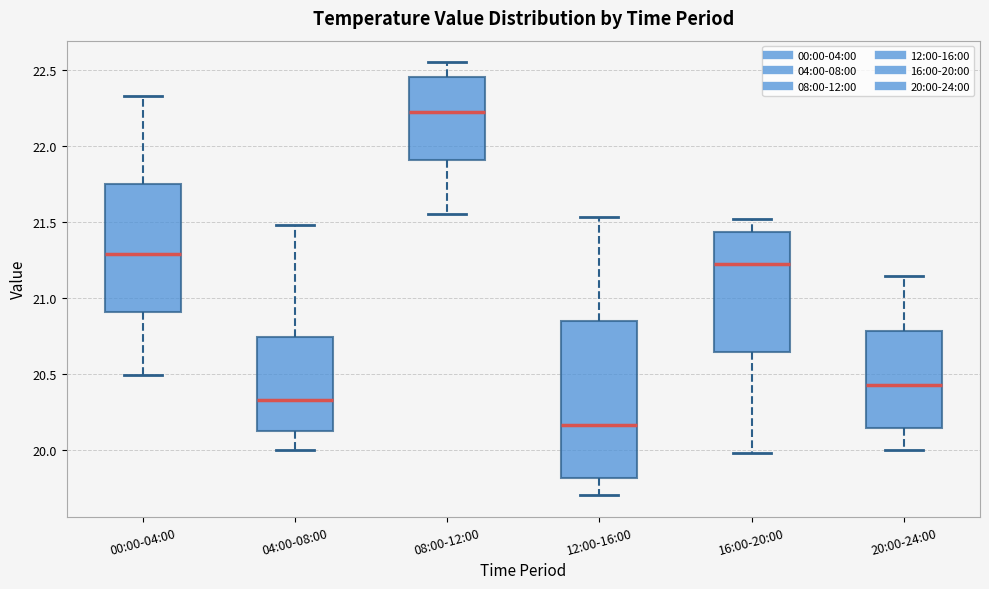

Which box's median line is the lowest?

12:00-16:00